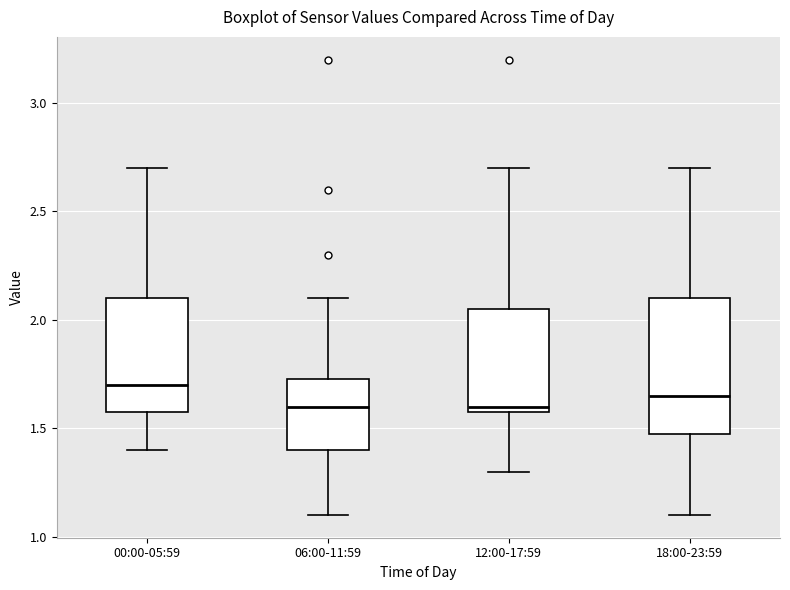

Where does the upper whisker of the box for 06:00-11:59 end on the y-axis? The values are not printed on the chart, so give them approximately, as read against the axis.

2.10